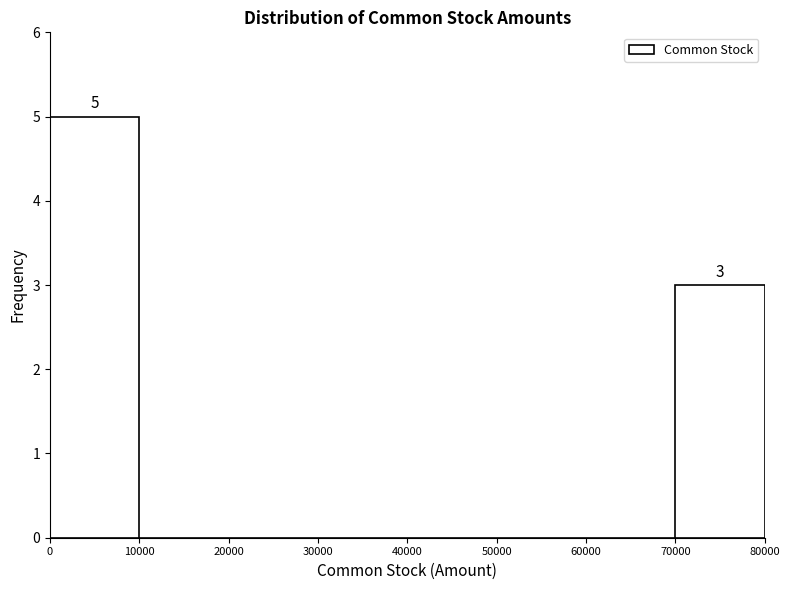

Which range on the x-axis has the tallest bar?

0 to 10000